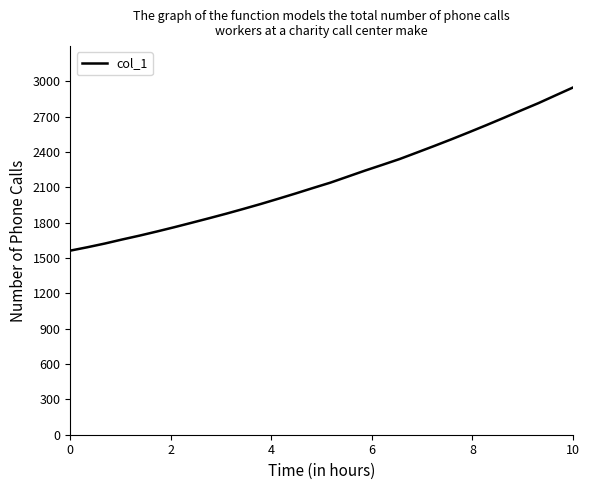

What is the difference between the maximum and minimum values?

1385.3